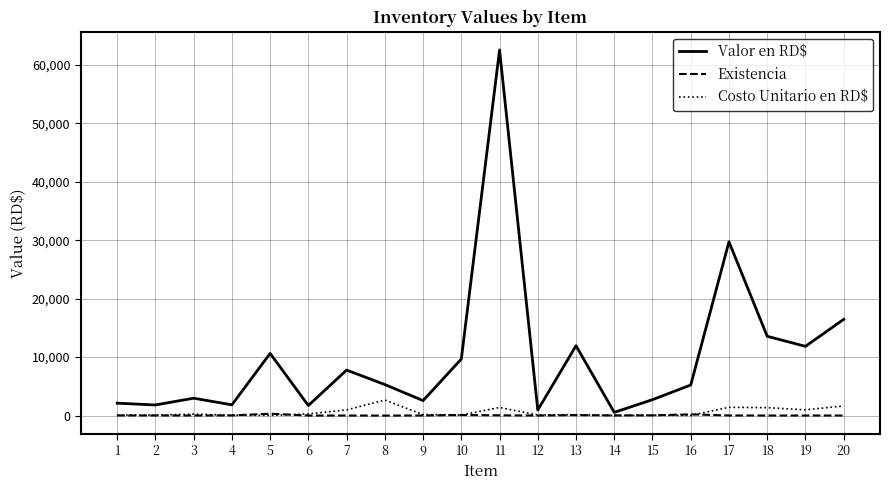

What value does the Existencia series have at 3?

12.0